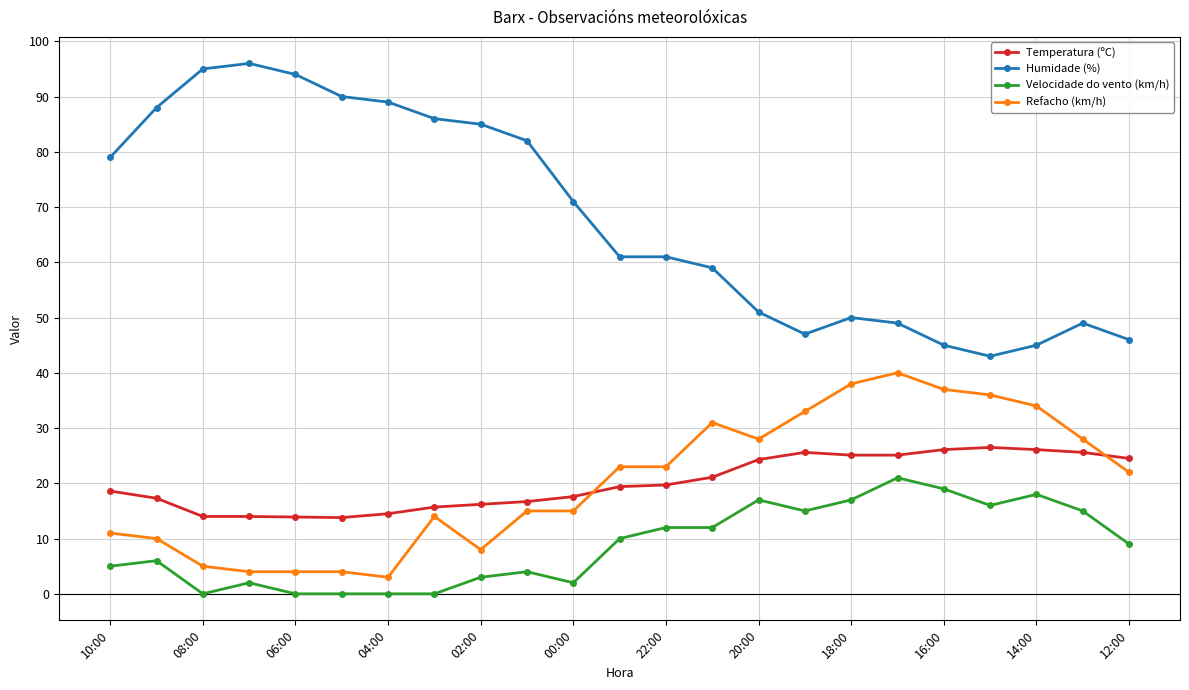

Which series has the widest spread of values?

Humidade (%)